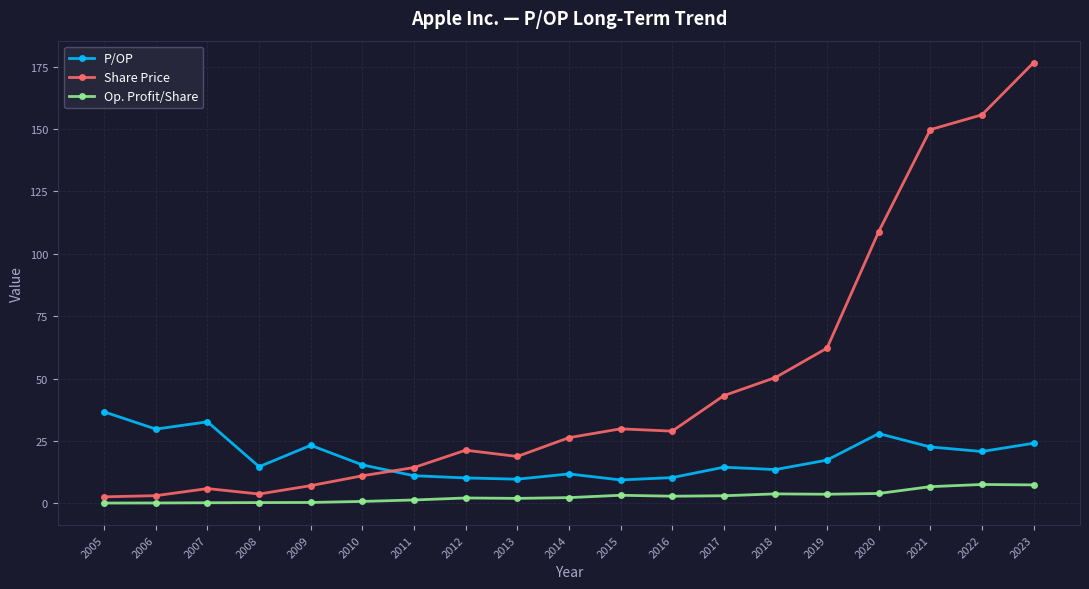

Rank the series by their average value, from highest to lowest.

Share Price, P/OP, Op. Profit/Share